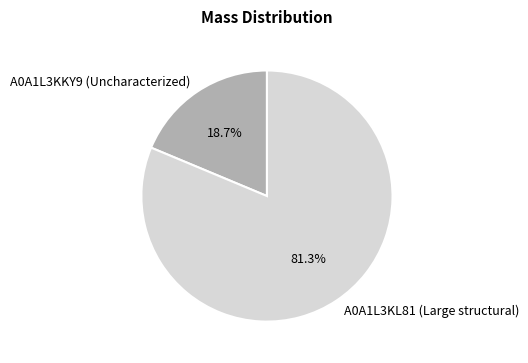

Which category accounts for the majority?

A0A1L3KL81 (Large structural)